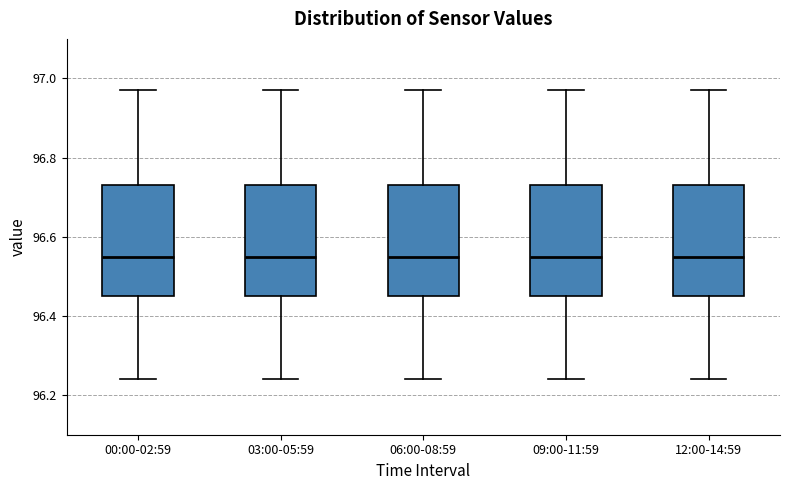

Reading left to right, read every box against the y-axis: the position of its median line, the range the box covers, and the ends of its whiskers. The values are not printed on the chart, so give them approximately, as read against the axis.

00:00-02:59: median 96.56, box 96.46 to 96.74, whiskers 96.24 to 96.98
03:00-05:59: median 96.56, box 96.46 to 96.74, whiskers 96.24 to 96.98
06:00-08:59: median 96.56, box 96.46 to 96.74, whiskers 96.24 to 96.98
09:00-11:59: median 96.56, box 96.46 to 96.74, whiskers 96.24 to 96.98
12:00-14:59: median 96.56, box 96.46 to 96.74, whiskers 96.24 to 96.98